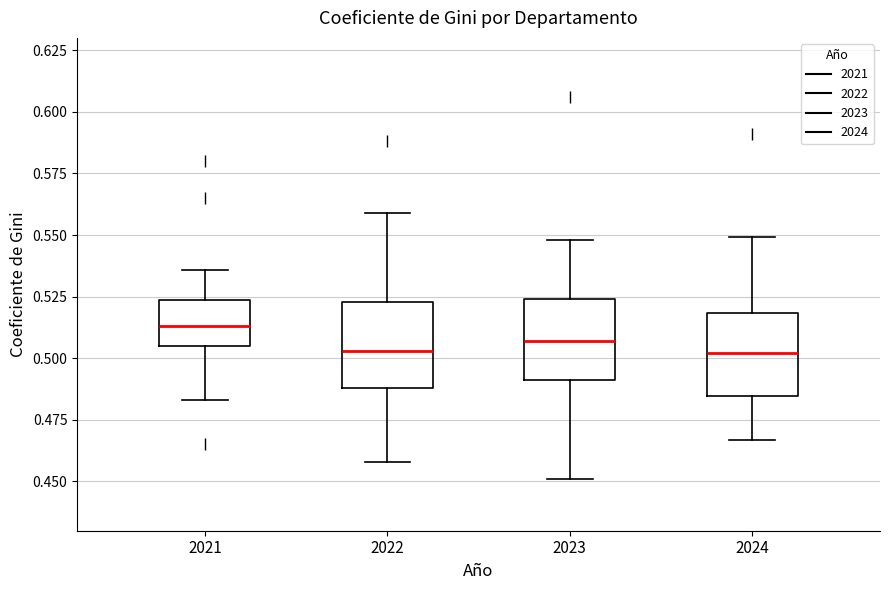

Reading left to right, read every box against the y-axis: the position of its median line, the range the box covers, and the ends of its whiskers. The values are not printed on the chart, so give them approximately, as read against the axis.

2021: median 0.515, box 0.505 to 0.525, whiskers 0.485 to 0.535
2022: median 0.505, box 0.490 to 0.525, whiskers 0.460 to 0.560
2023: median 0.505, box 0.490 to 0.525, whiskers 0.450 to 0.550
2024: median 0.500, box 0.485 to 0.520, whiskers 0.465 to 0.550